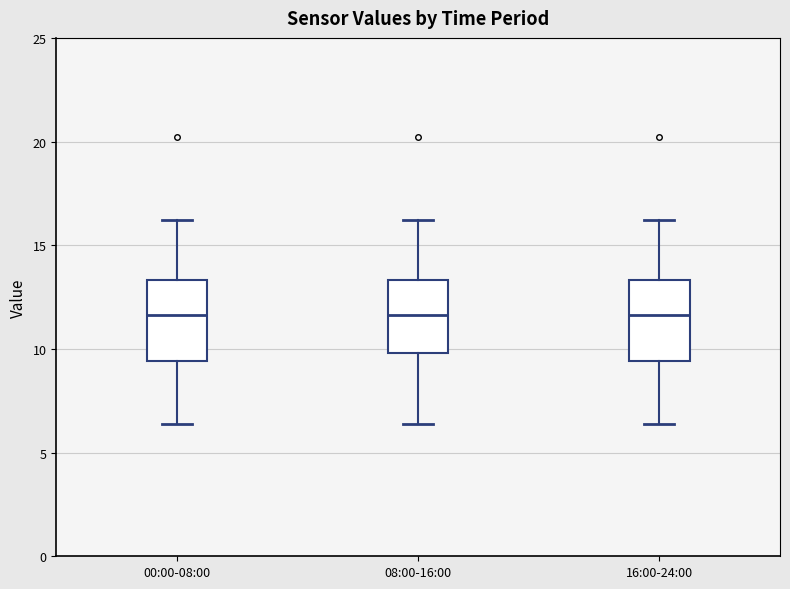

Reading left to right, read every box against the y-axis: the position of its median line, the range the box covers, and the ends of its whiskers. The values are not printed on the chart, so give them approximately, as read against the axis.

00:00-08:00: median 11.5, box 9.5 to 13.5, whiskers 6.5 to 16.0
08:00-16:00: median 11.5, box 10.0 to 13.5, whiskers 6.5 to 16.0
16:00-24:00: median 11.5, box 9.5 to 13.5, whiskers 6.5 to 16.0